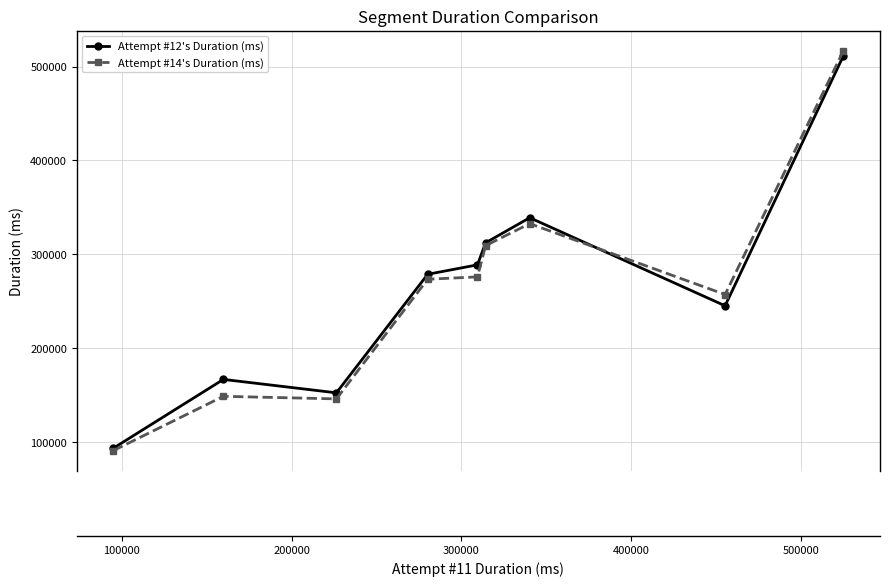

How many interior local valleys does the Attempt #12's Duration (ms) series have?

2